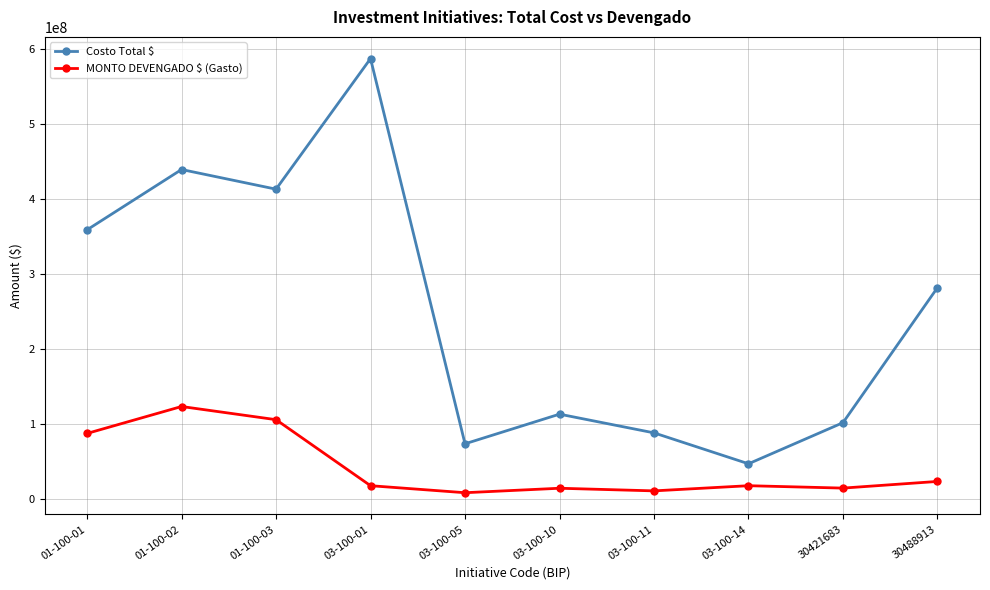

The MONTO DEVENGADO $ (Gasto) series shows 105867051 at 01-100-03. True or false?

True